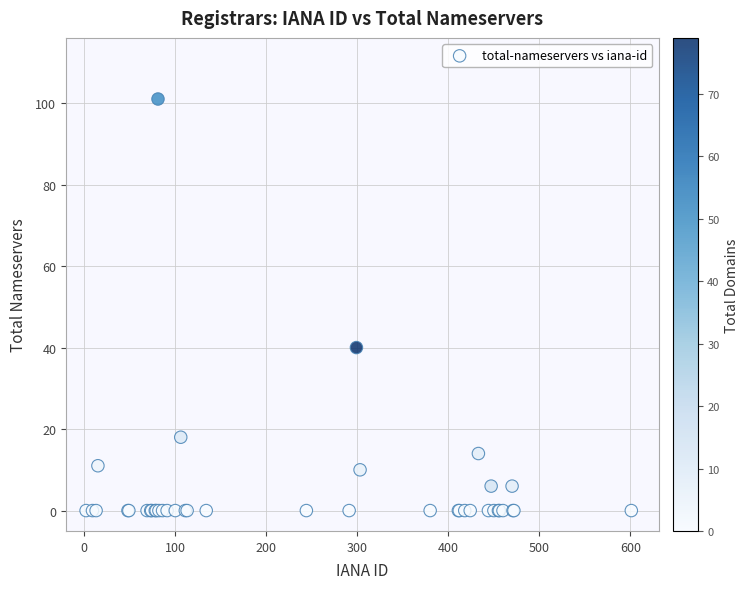

What Y value in the scatter plot is closest to 50?

40